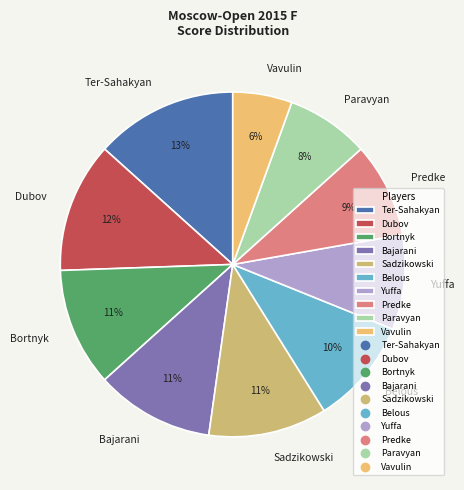

Approximately how many times larger is the value at Predke compared to Sadzikowski?

0.8